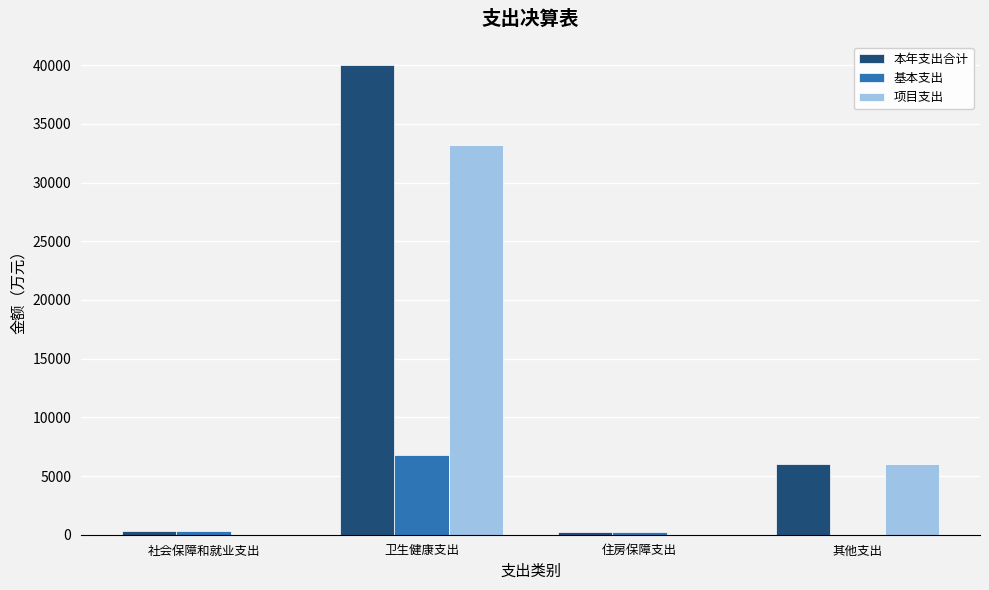

True or false: 基本支出 has a value of 255.3 at 住房保障支出.

True